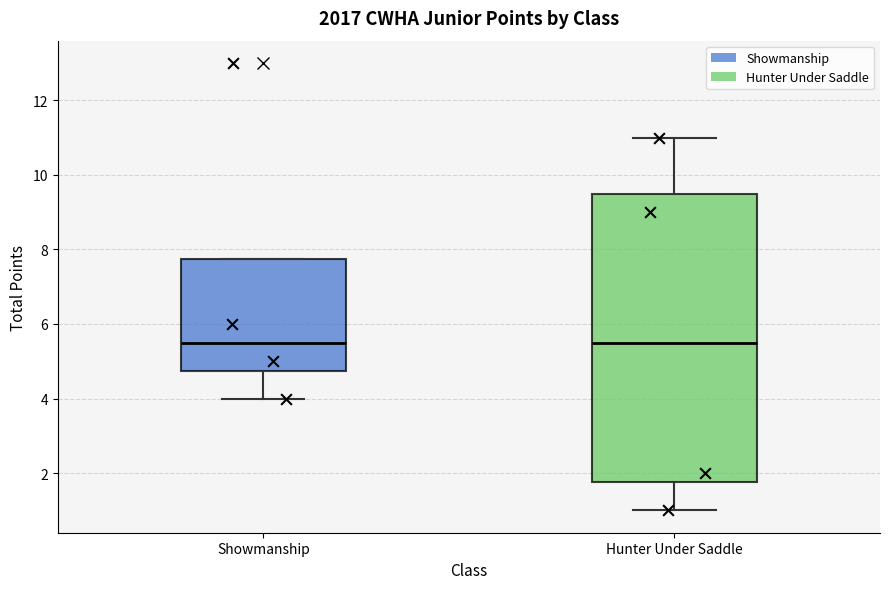

Comparing the boxes themselves (not the whiskers), which one is the tallest?

Hunter Under Saddle